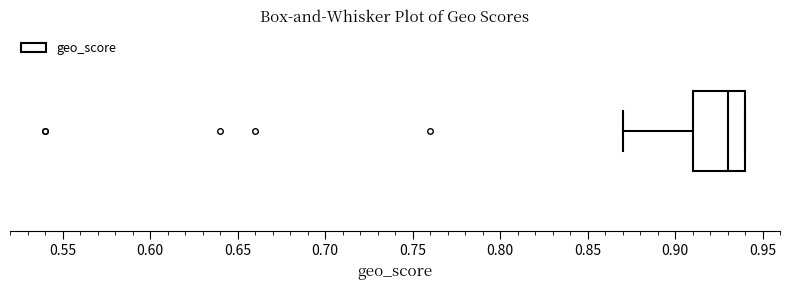

Where is the right edge of the box on the x-axis? The values are not printed on the chart, so give them approximately, as read against the axis.

0.94